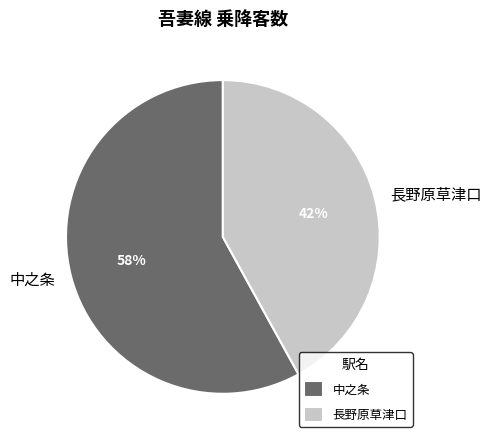

Is the sum of 中之条 and 長野原草津口 greater than half?

Yes